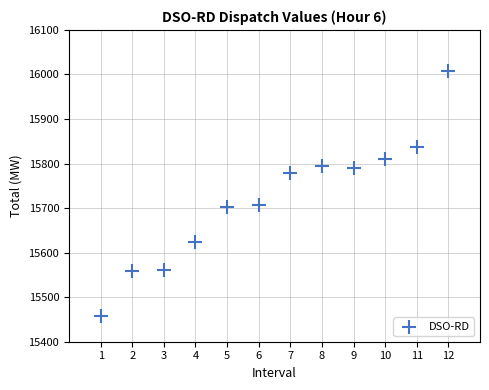

What is the average Y value?

15719.3